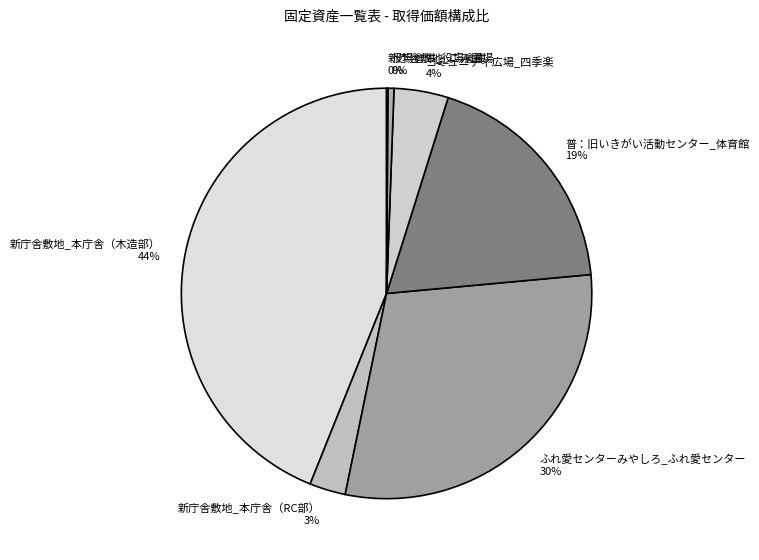

Between 新庁舎敷地_本庁舎（RC部） and 普：旧いきがい活動センター_体育館, which is larger?

普：旧いきがい活動センター_体育館